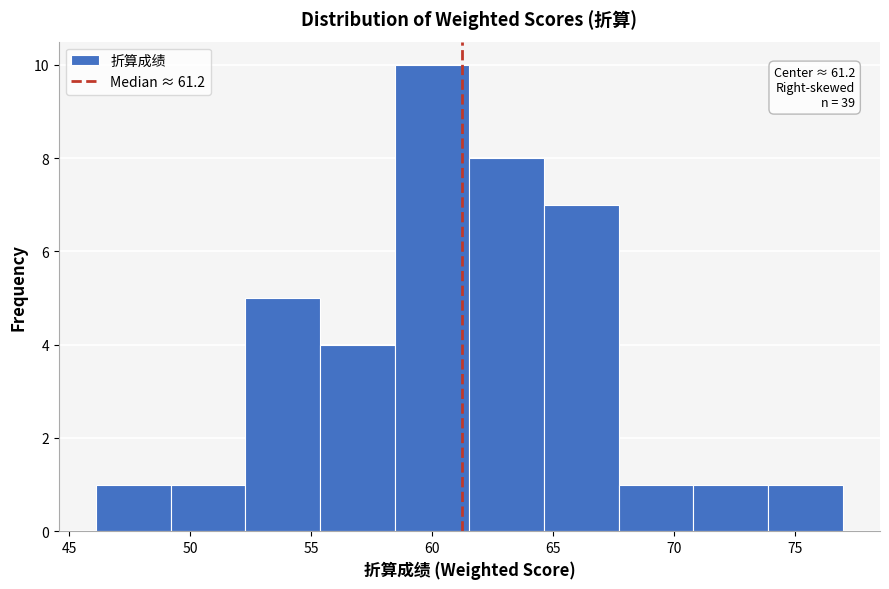

Over which range of the x-axis is the bar tallest?

58.5 to 61.5